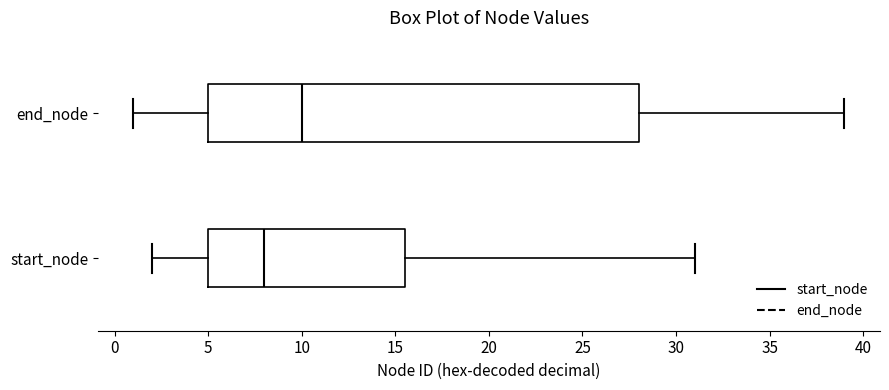

Which box is the widest, from its left edge to its right edge?

end_node